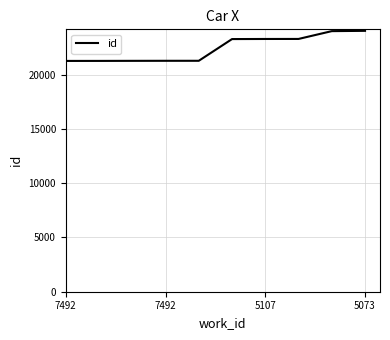

What is the maximum value shown in the chart?

24049